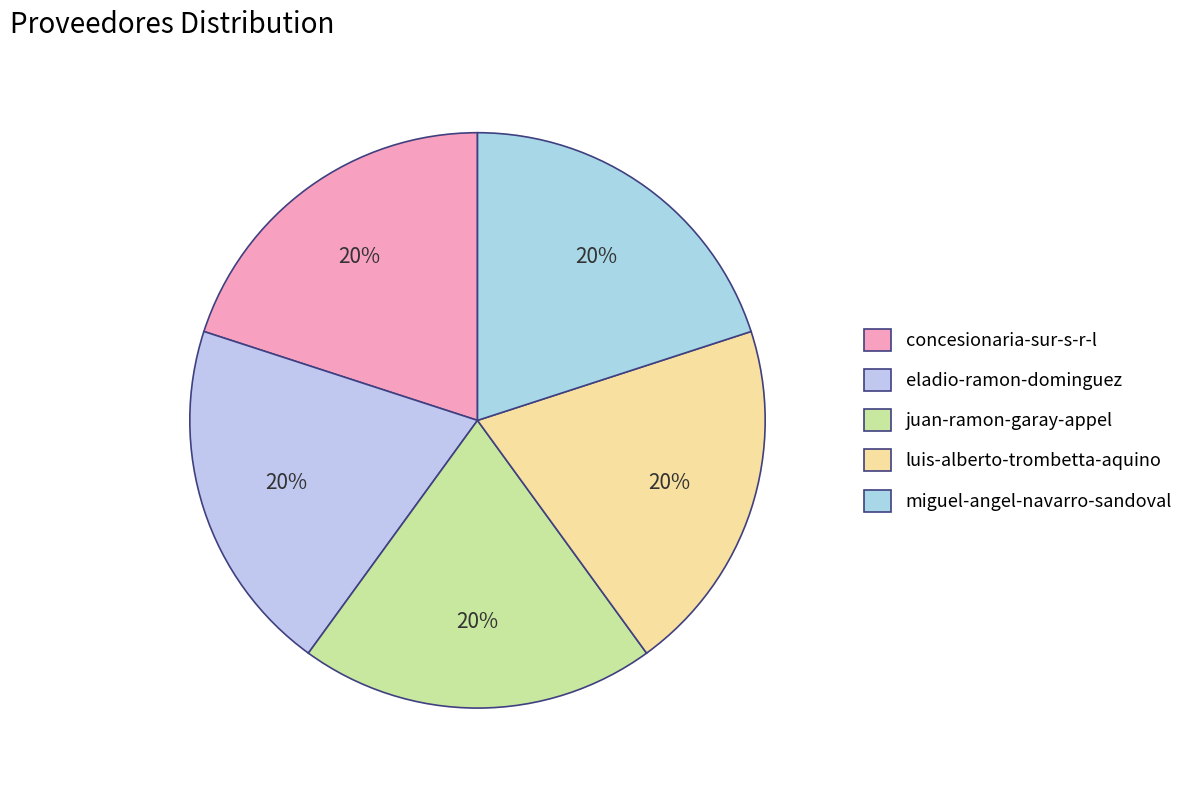

Is there a majority slice in this chart?

No